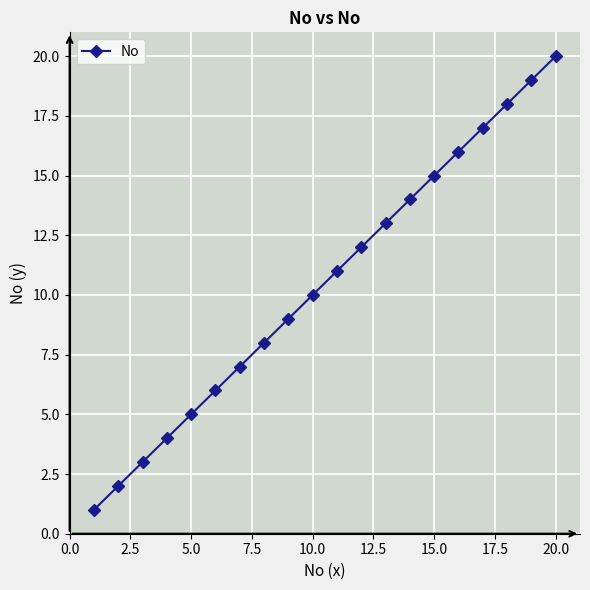

True or false: the data has more than 2 interior local peaks.

False